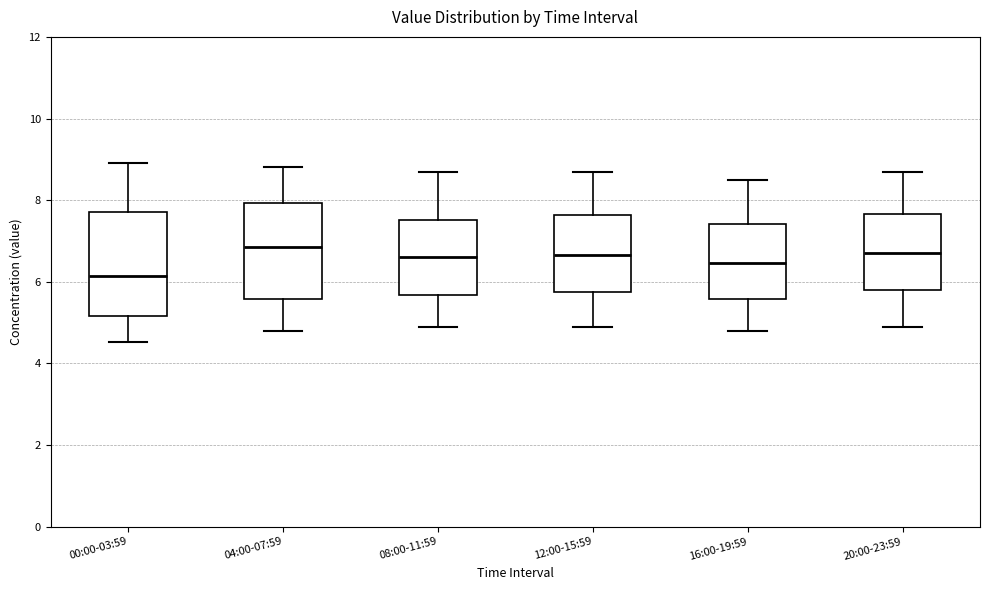

Which box is the tallest, from its lower edge to its upper edge?

00:00-03:59